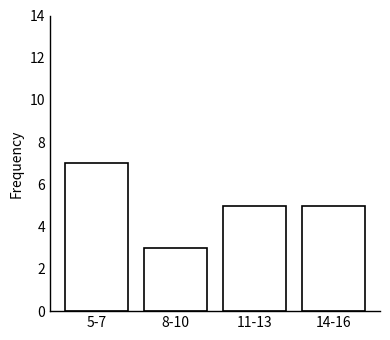

Reading right to left, what are all the values shown in this chart?

5	5	3	7